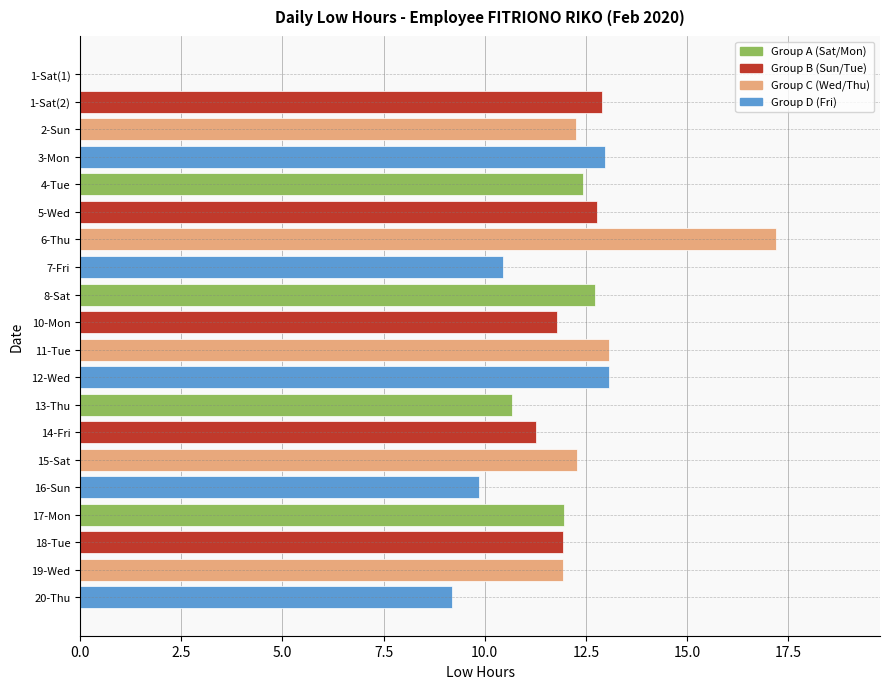

What is the sum of all values?

230.7